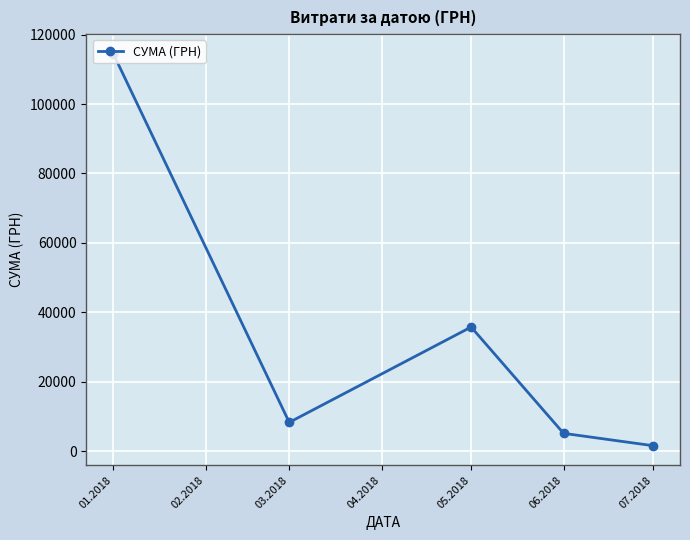

Rank the categories by value from highest to lowest.

01.2018, 05.2018, 03.2018, 06.2018, 07.2018